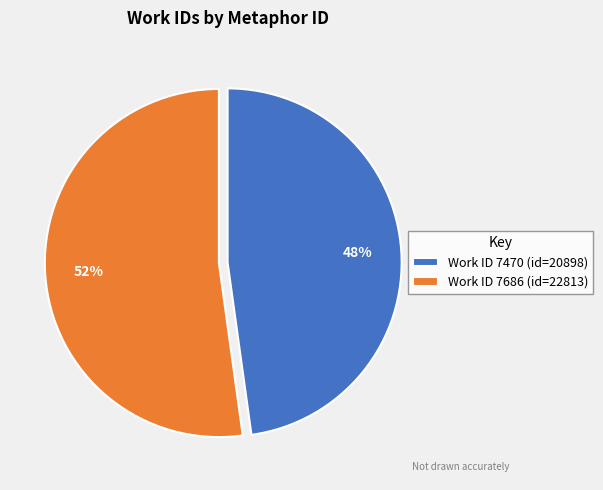

Is there any slice that represents more than half of the pie?

Yes